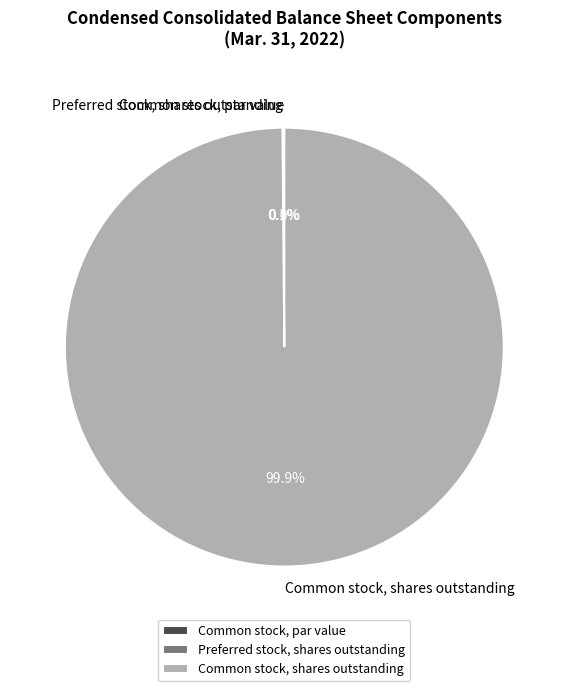

Is there a majority slice in this chart?

Yes